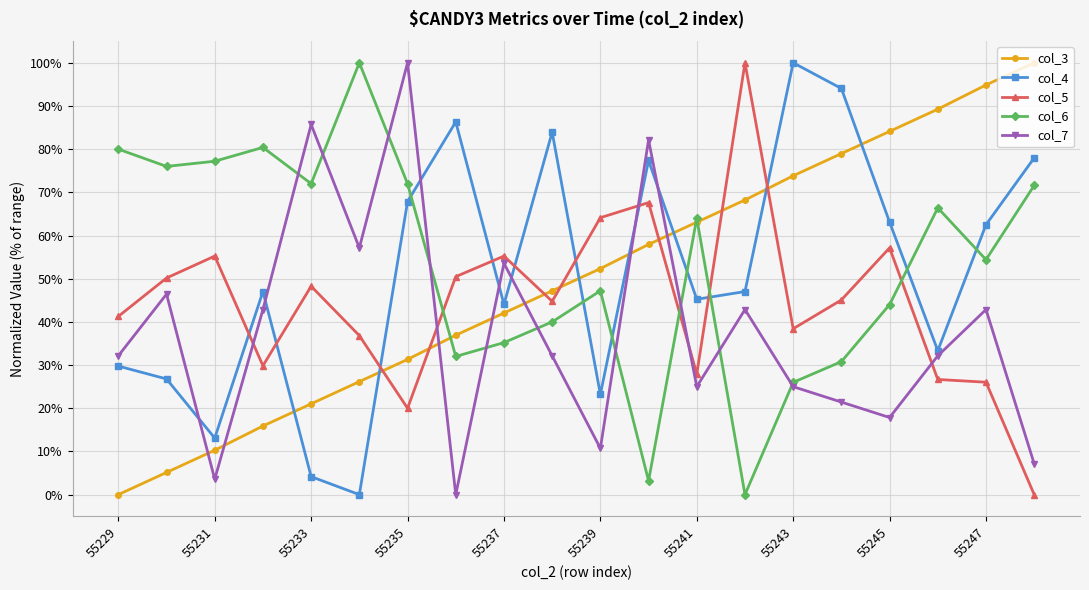

What is the difference between the second highest and second lowest values in the col_6 series?

77.2